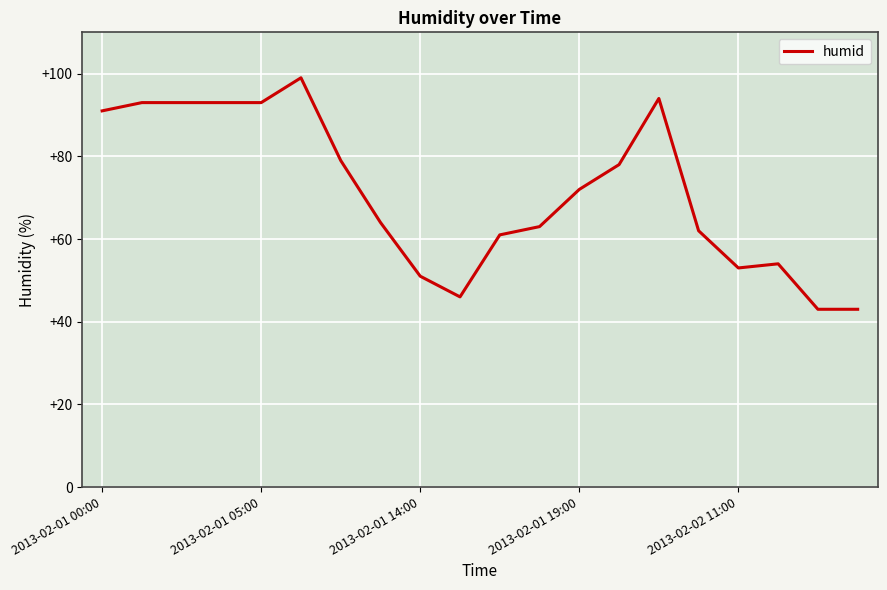

What is the smallest value displayed?

43